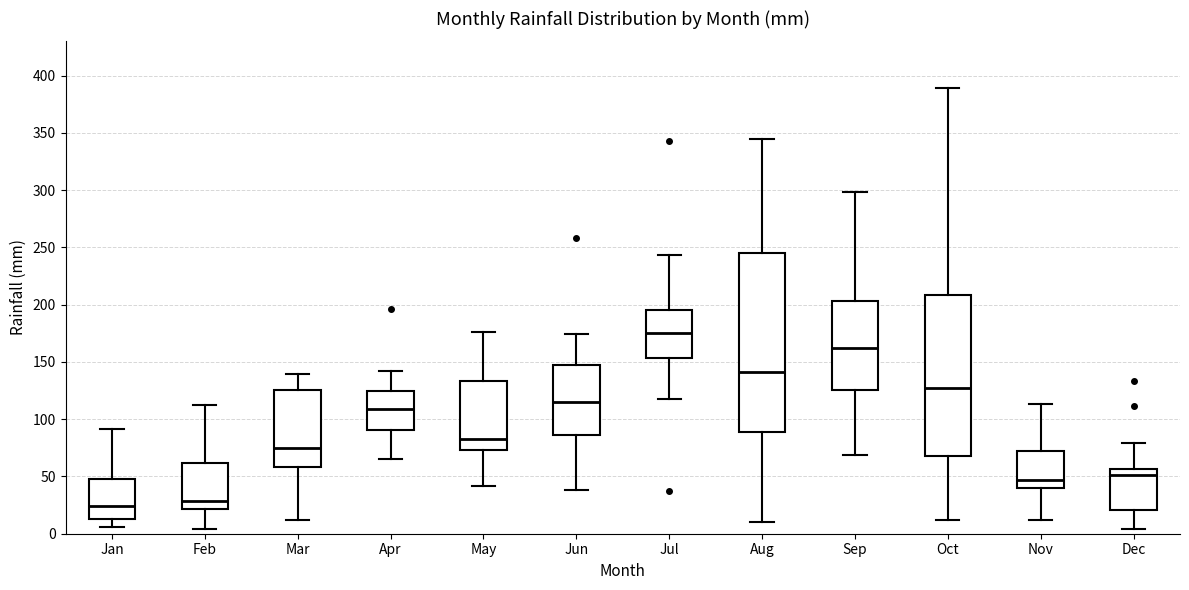

Reading left to right, transcribe this box plot: for each box, give where its median line is, the range the box spans, and where its two whiskers end, as read against the y-axis. The values are not printed on the chart, so give them approximately, as read against the axis.

Jan: median 25, box 15 to 50, whiskers 5 to 90
Feb: median 30, box 20 to 60, whiskers 5 to 115
Mar: median 75, box 60 to 125, whiskers 10 to 140
Apr: median 110, box 90 to 125, whiskers 65 to 140
May: median 85, box 75 to 135, whiskers 40 to 175
Jun: median 115, box 85 to 150, whiskers 40 to 175
Jul: median 175, box 155 to 195, whiskers 120 to 245
Aug: median 140, box 90 to 245, whiskers 10 to 345
Sep: median 160, box 125 to 205, whiskers 70 to 300
Oct: median 125, box 70 to 210, whiskers 10 to 390
Nov: median 45, box 40 to 75, whiskers 10 to 115
Dec: median 50, box 20 to 55, whiskers 5 to 80